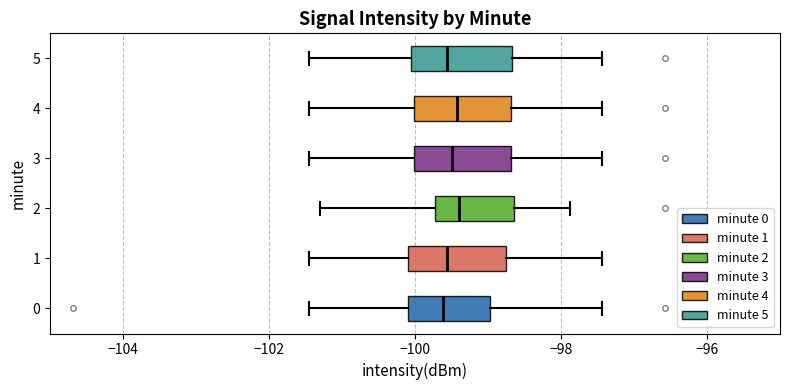

Reading bottom to top, transcribe this box plot: for each box, give where its median line is, the range the box spans, and where its two whiskers end, as read against the x-axis. The values are not printed on the chart, so give them approximately, as read against the axis.

0: median -99.6, box -100.0 to -99.0, whiskers -101.4 to -97.4
1: median -99.6, box -100.0 to -98.8, whiskers -101.4 to -97.4
2: median -99.4, box -99.8 to -98.6, whiskers -101.2 to -97.8
3: median -99.4, box -100.0 to -98.6, whiskers -101.4 to -97.4
4: median -99.4, box -100.0 to -98.6, whiskers -101.4 to -97.4
5: median -99.6, box -100.0 to -98.6, whiskers -101.4 to -97.4